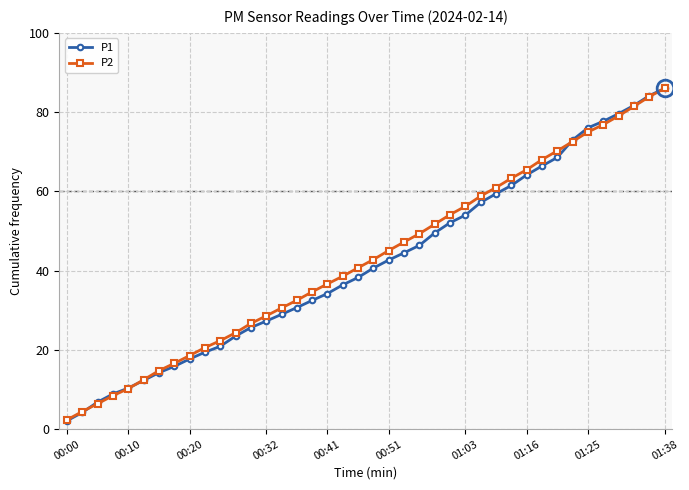

Which series has the largest range (max minus min)?

P1